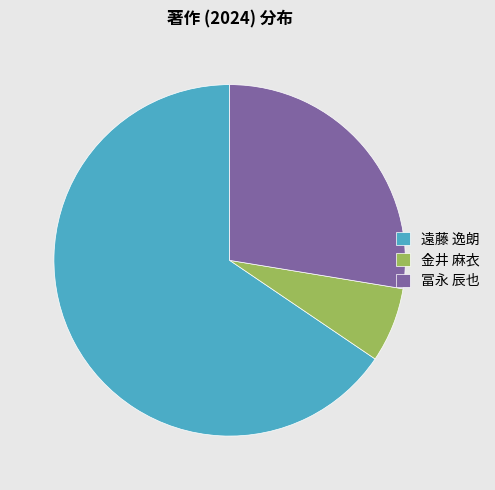

How many slices are in this pie chart?

3